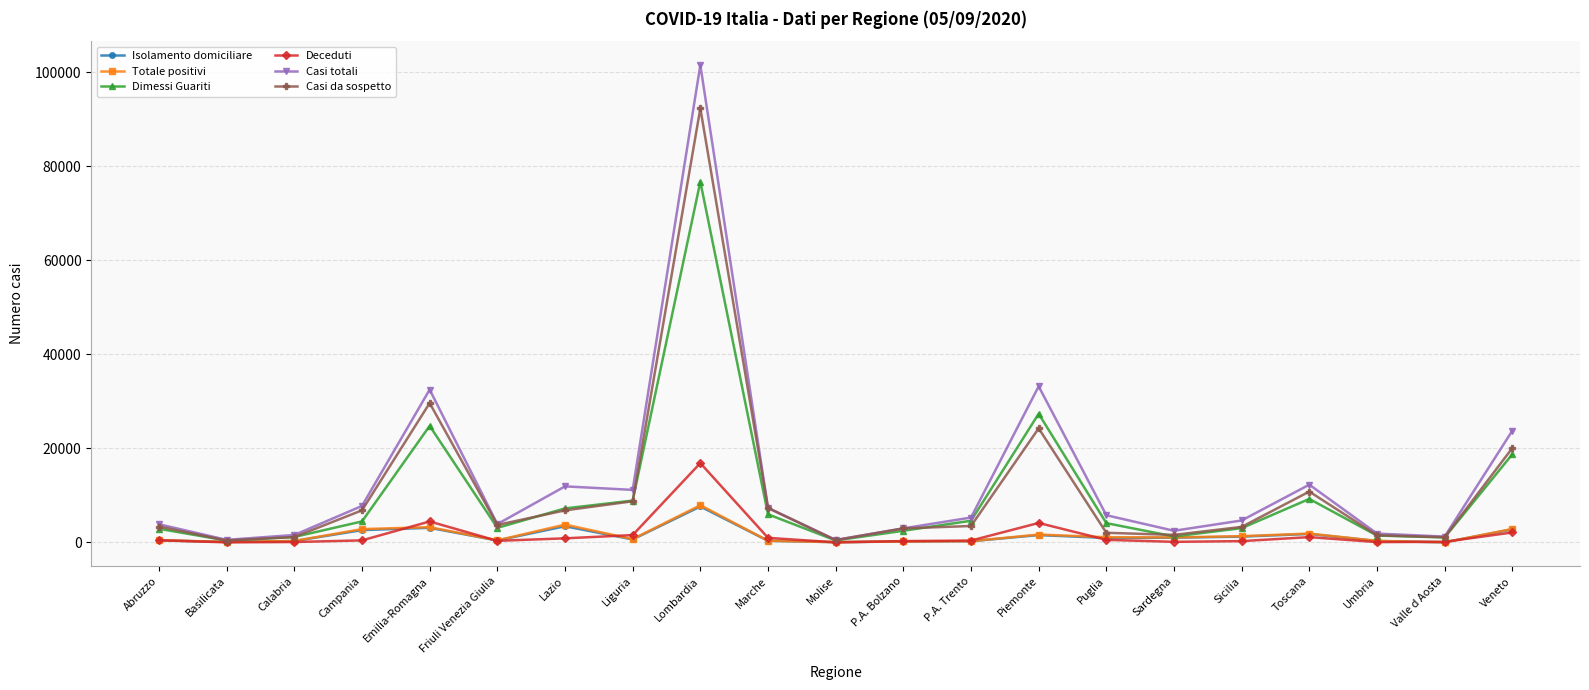

What is the difference between the maximum and minimum values in the Dimessi Guariti series?

76296